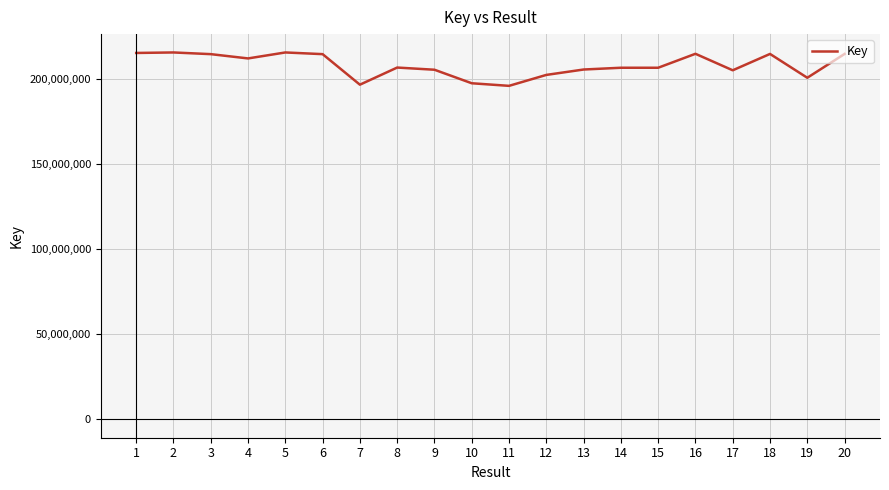

Is it true that the value at 5 is 107367879?

False